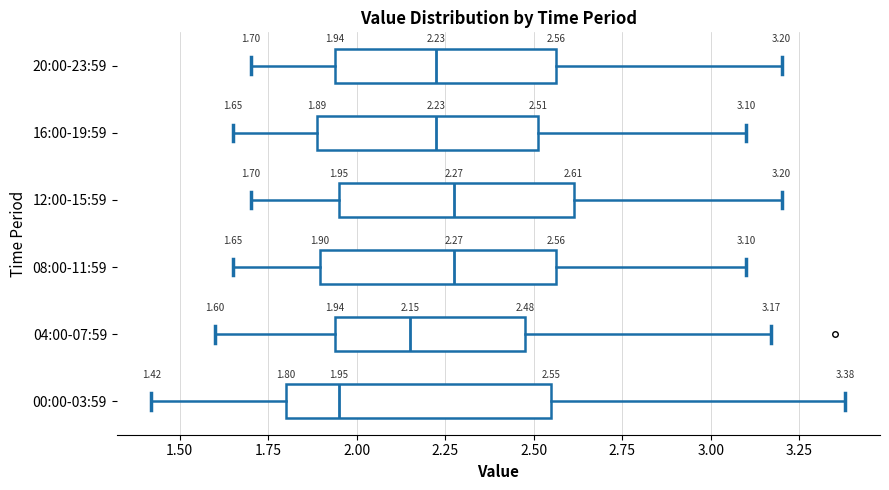

Which box is the widest, from its left edge to its right edge?

00:00-03:59